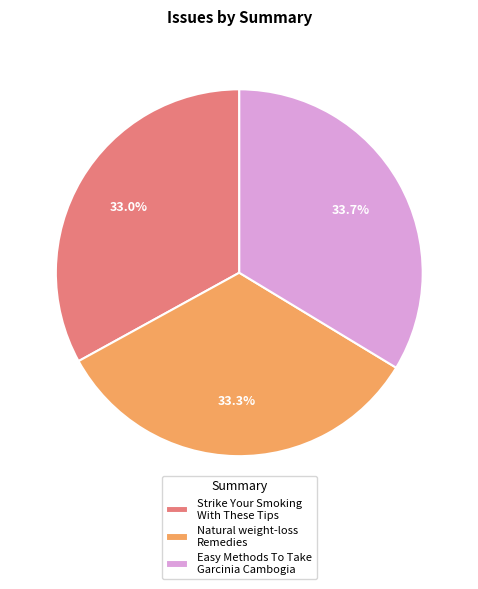

To the nearest percent, what is the average slice percentage?

33%